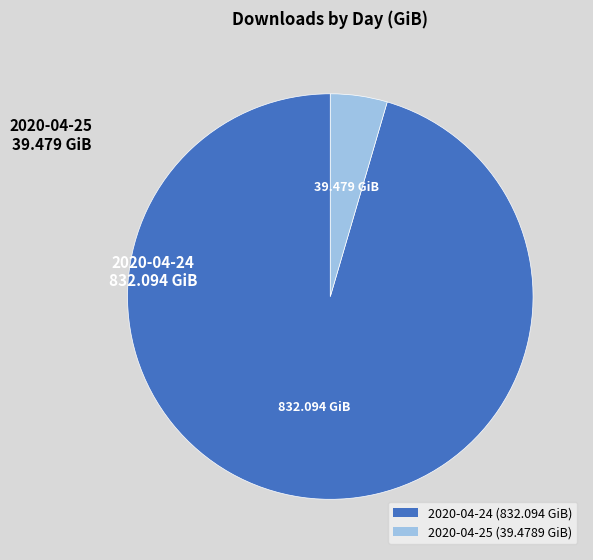

Which slice is the largest?

2020-04-24 (832.094 GiB)